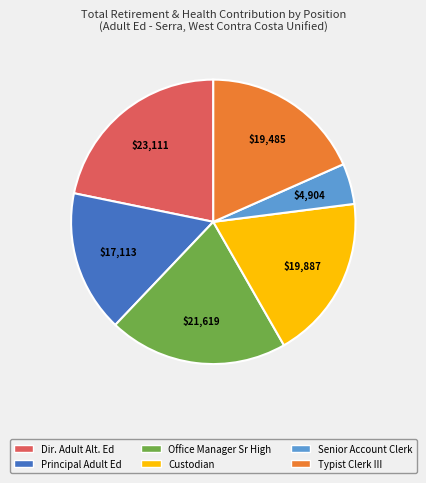

Is it true that Senior Account Clerk is 19% of the pie?

False